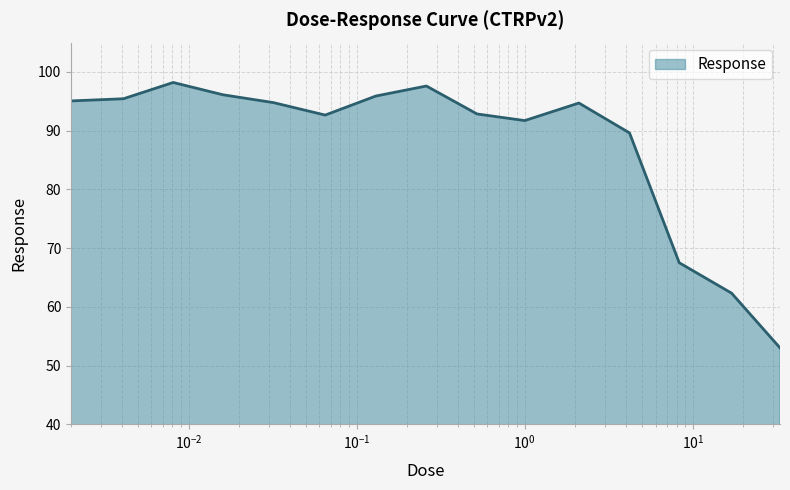

What is the sum of all values?

1317.5